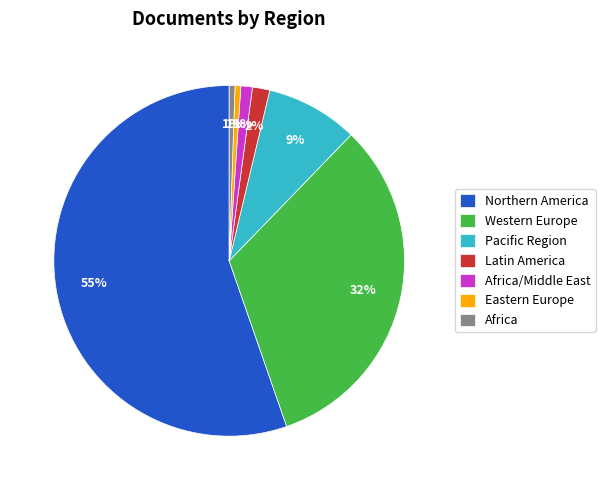

What percentage is the Africa/Middle East slice, to the nearest percent?

1%